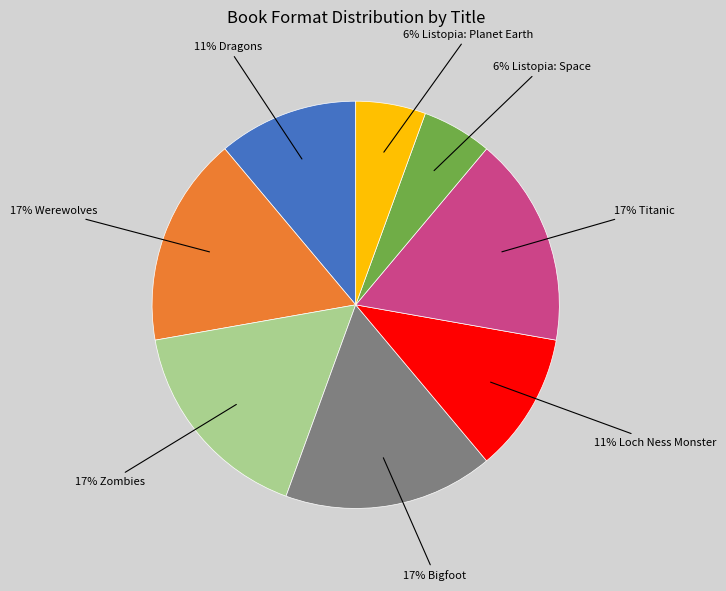

To the nearest percent, what is the difference between the largest and smallest slice percentages?

11%